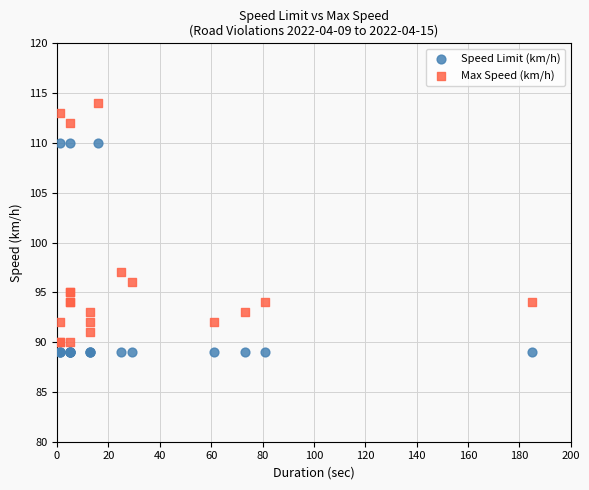

In the Max Speed (km/h) series, what Y value is closest to 102?

97